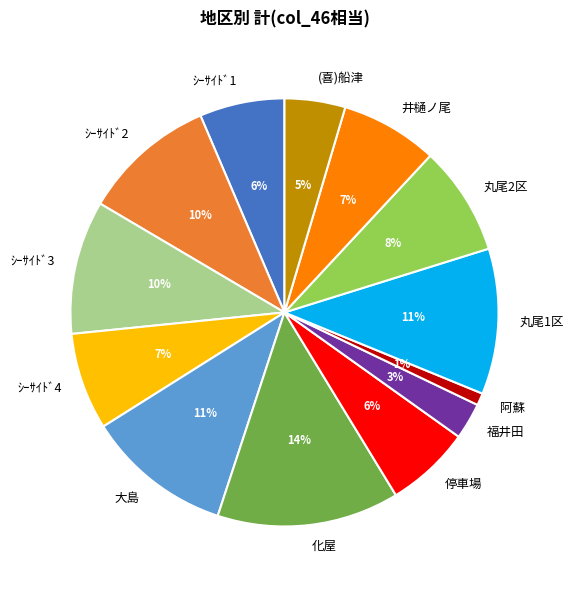

What is the ratio of the value at 丸尾2区 to the value at 停車場?

1.3